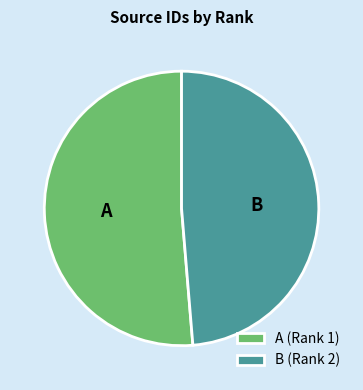

Which slice is the smallest?

B (Rank 2)